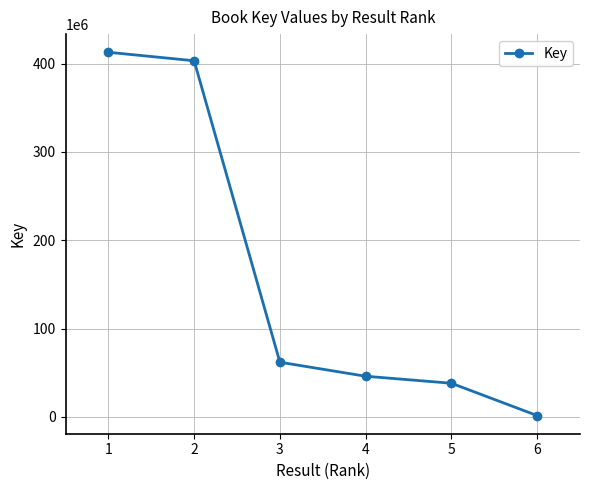

True or false: the data shows 412786905 at 1.

True